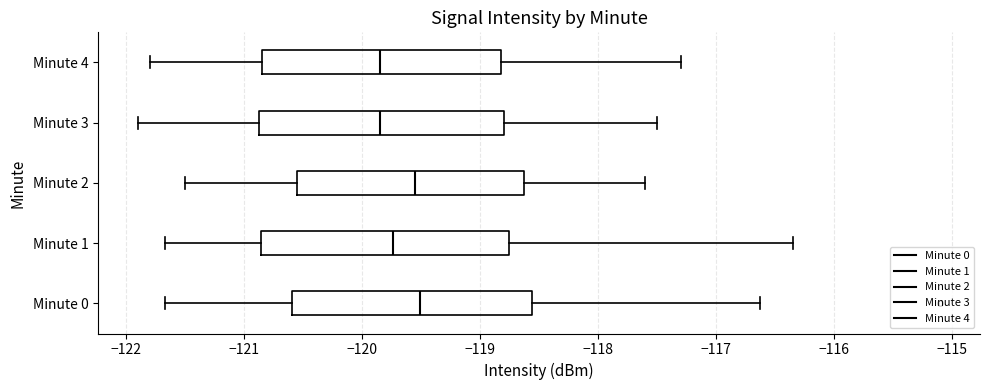

Reading bottom to top, transcribe this box plot: for each box, give where its median line is, the range the box spans, and where its two whiskers end, as read against the x-axis. The values are not printed on the chart, so give them approximately, as read against the axis.

Minute 0: median -119.5, box -120.6 to -118.6, whiskers -121.7 to -116.6
Minute 1: median -119.7, box -120.9 to -118.8, whiskers -121.7 to -116.4
Minute 2: median -119.5, box -120.5 to -118.6, whiskers -121.5 to -117.6
Minute 3: median -119.8, box -120.9 to -118.8, whiskers -121.9 to -117.5
Minute 4: median -119.8, box -120.8 to -118.8, whiskers -121.8 to -117.3